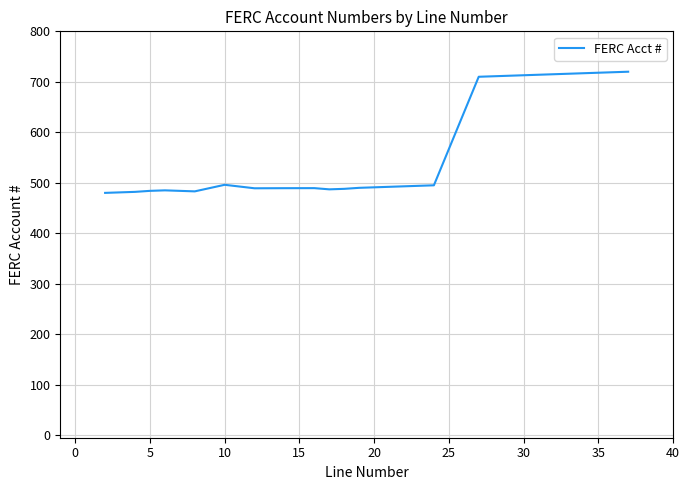

What is the smallest value displayed?

480.0